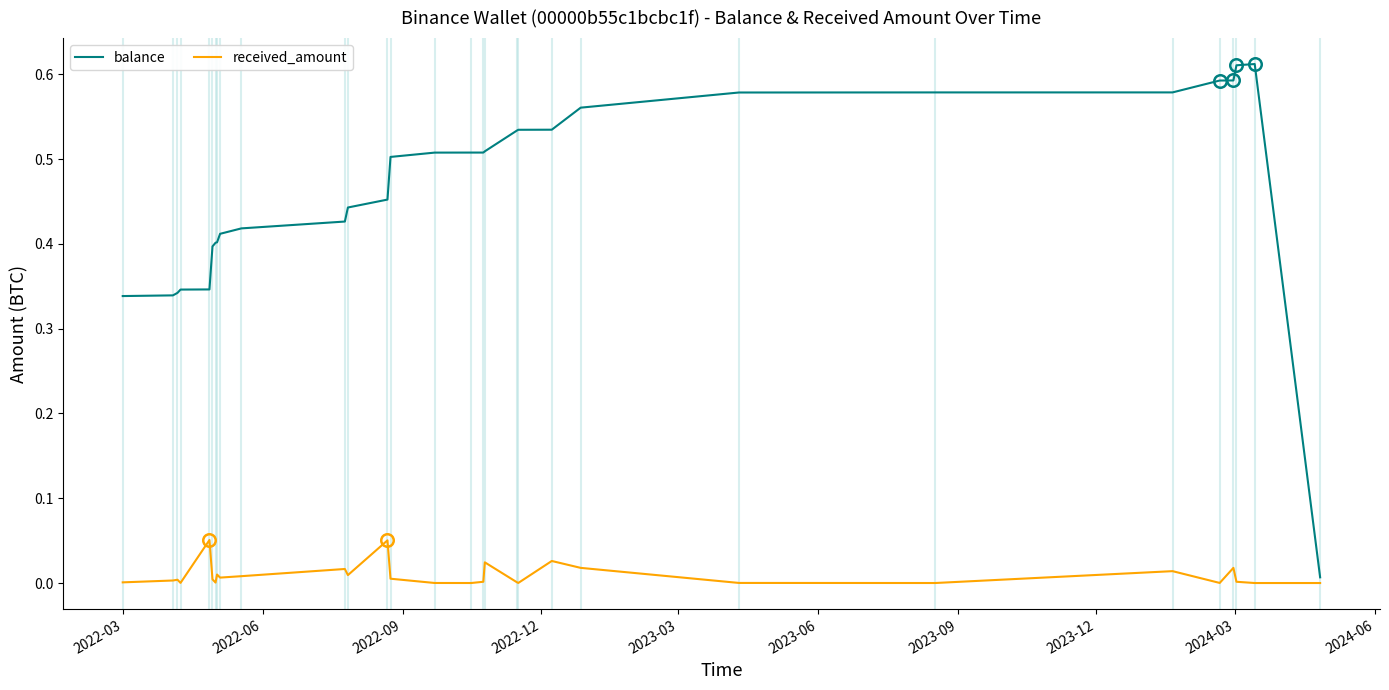

How many lines are shown in the chart?

2